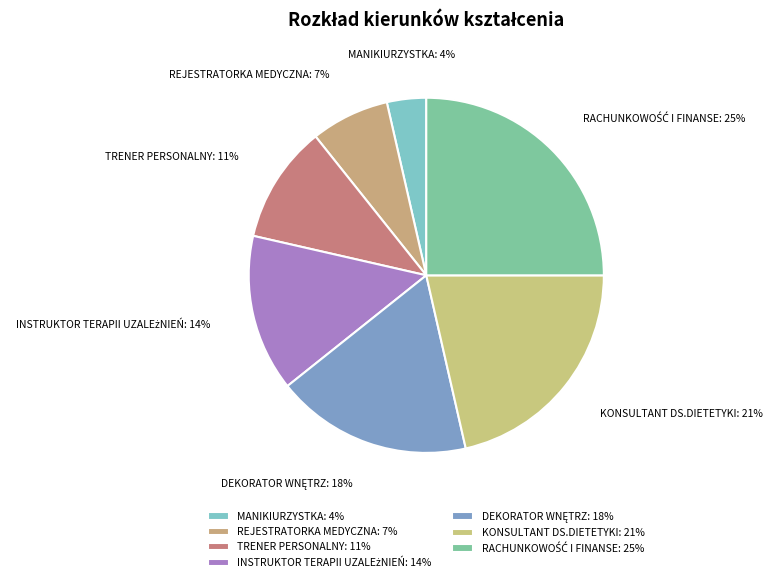

To the nearest percent, what is the average slice percentage?

14%